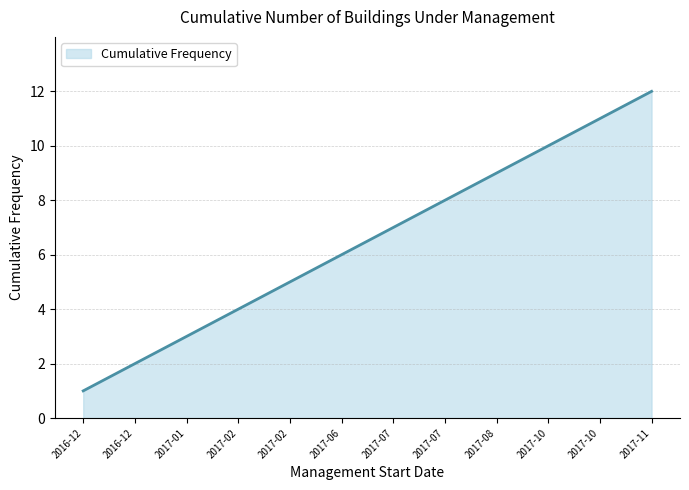

How many lines are shown in the chart?

1